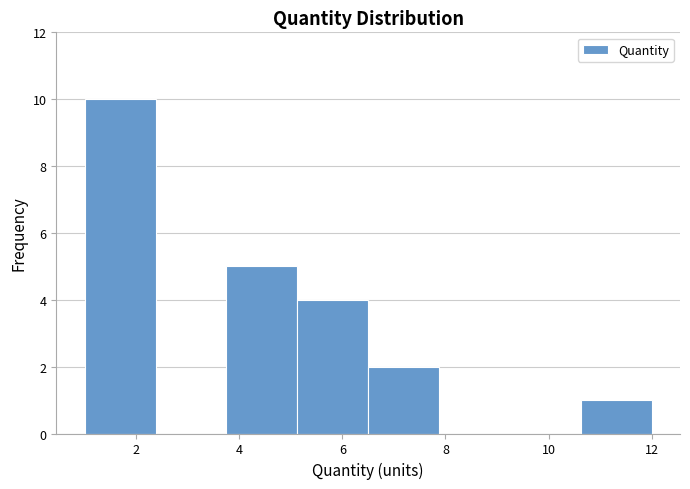

Which range on the x-axis has the tallest bar?

1.0 to 2.4